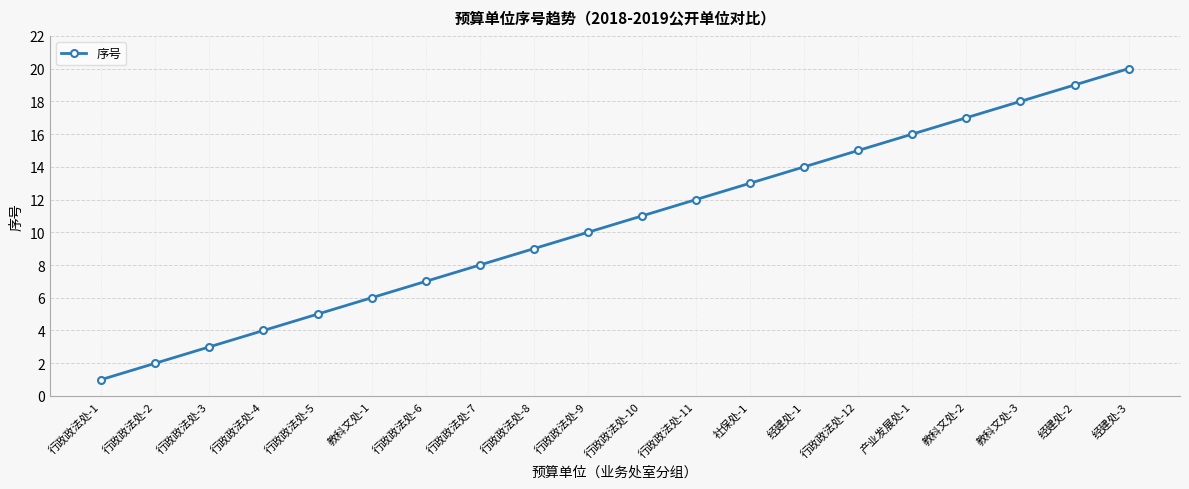

Count the number of categories in the chart.

20